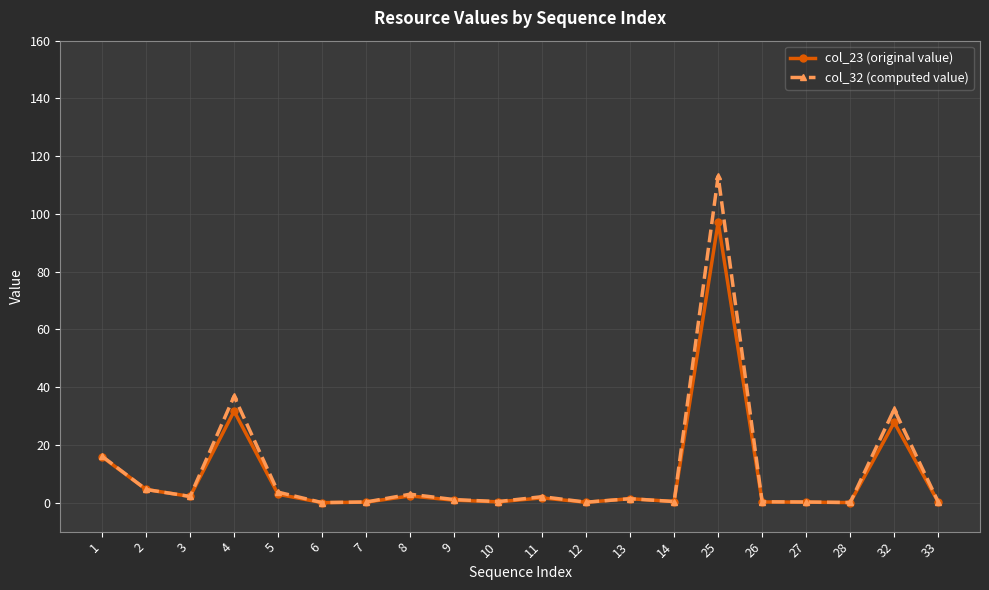

Is the value of col_32 (computed value) at 4 greater than the value of col_23 (original value) at 14?

Yes